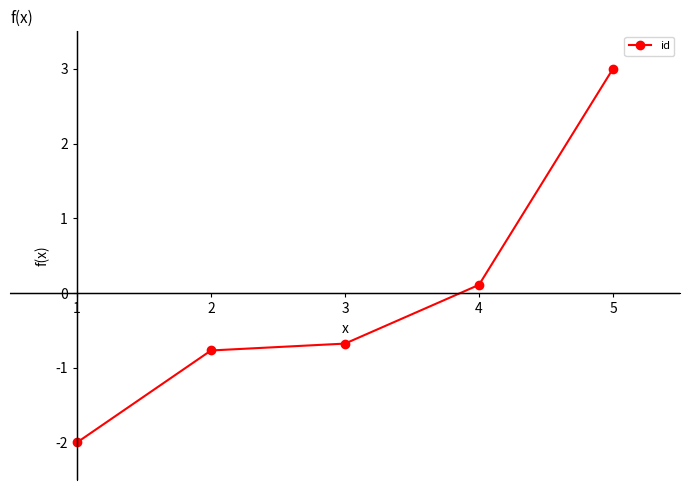

List the labels in order of value, largest first.

5, 4, 3, 2, 1